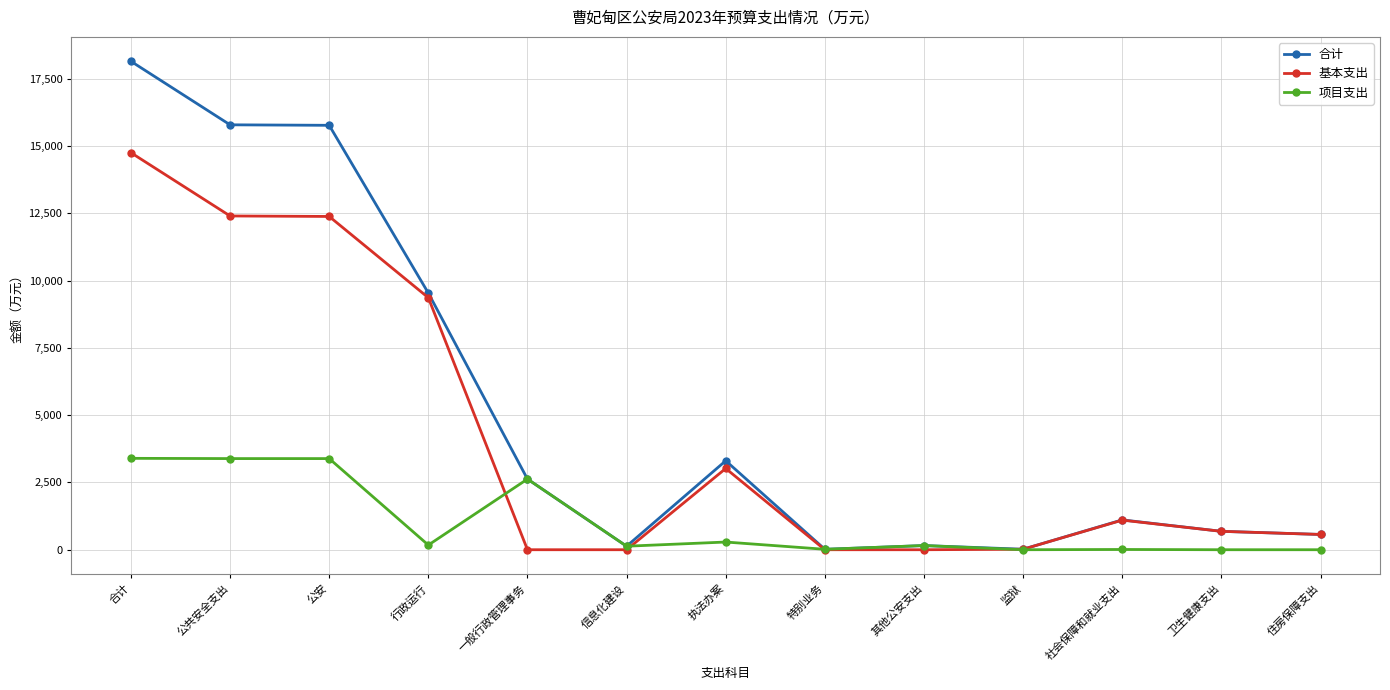

What is the highest value of the 合计 series?

18151.6